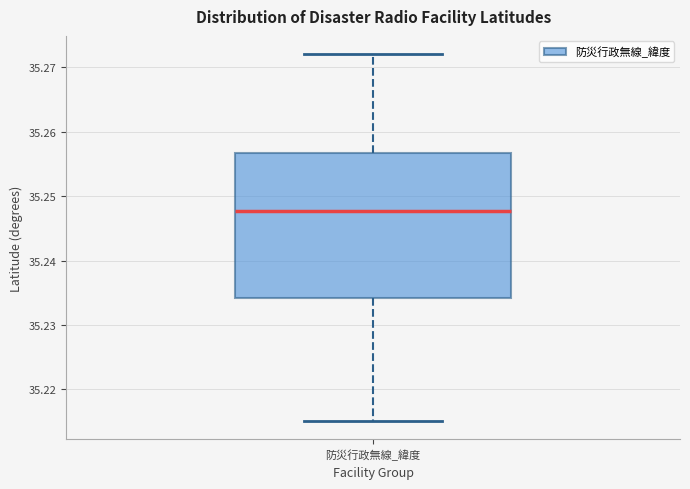

Where is the upper edge of the box for 防災行政無線_緯度 on the y-axis? The values are not printed on the chart, so give them approximately, as read against the axis.

35.257